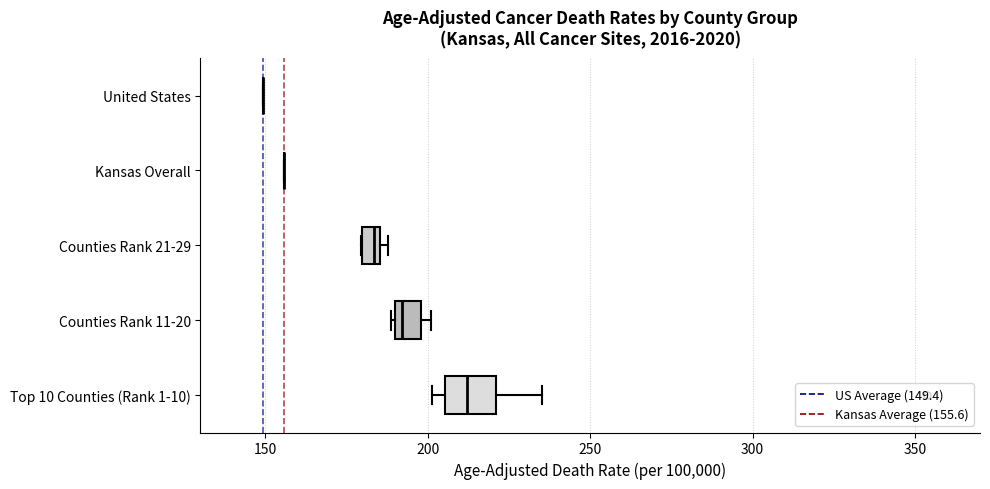

Where does the right whisker of the box for Top 10 Counties (Rank 1-10) end on the x-axis? The values are not printed on the chart, so give them approximately, as read against the axis.

235